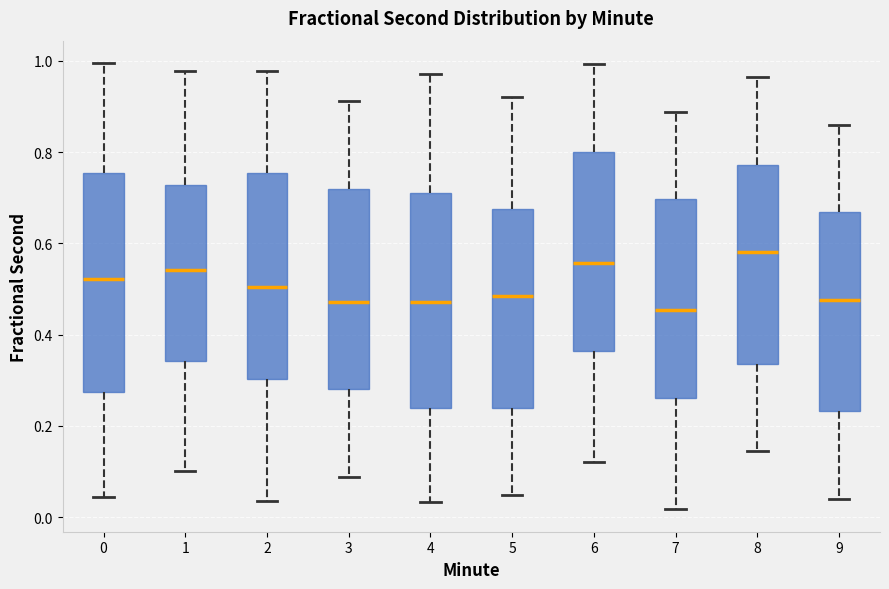

Reading left to right, transcribe this box plot: for each box, give where its median line is, the range the box spans, and where its two whiskers end, as read against the y-axis. The values are not printed on the chart, so give them approximately, as read against the axis.

0: median 0.52, box 0.28 to 0.76, whiskers 0.04 to 1.00
1: median 0.54, box 0.34 to 0.72, whiskers 0.10 to 0.98
2: median 0.50, box 0.30 to 0.76, whiskers 0.04 to 0.98
3: median 0.48, box 0.28 to 0.72, whiskers 0.08 to 0.92
4: median 0.48, box 0.24 to 0.72, whiskers 0.04 to 0.98
5: median 0.48, box 0.24 to 0.68, whiskers 0.04 to 0.92
6: median 0.56, box 0.36 to 0.80, whiskers 0.12 to 1.00
7: median 0.46, box 0.26 to 0.70, whiskers 0.02 to 0.88
8: median 0.58, box 0.34 to 0.78, whiskers 0.14 to 0.96
9: median 0.48, box 0.24 to 0.66, whiskers 0.04 to 0.86